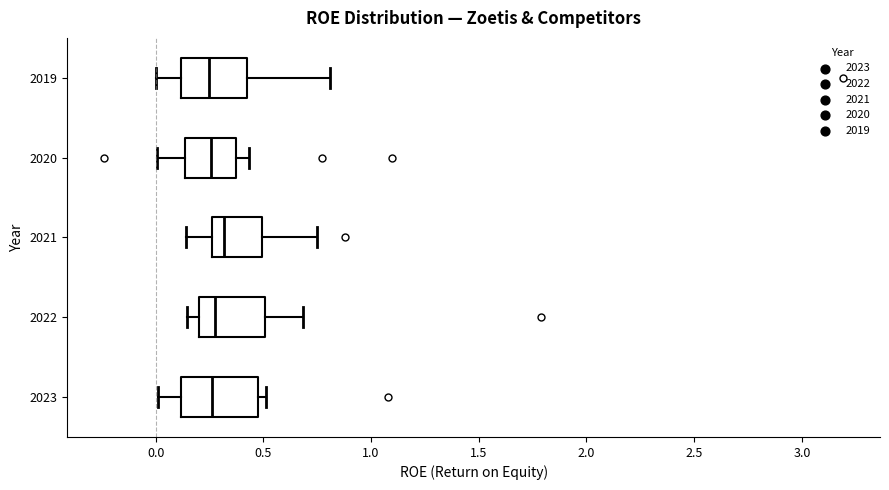

Where does the right whisker of the box at y = 2020 end on the x-axis? The values are not printed on the chart, so give them approximately, as read against the axis.

0.45